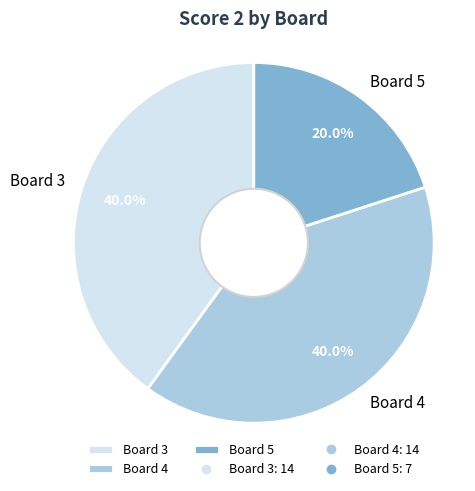

How many slices are in this pie chart?

3